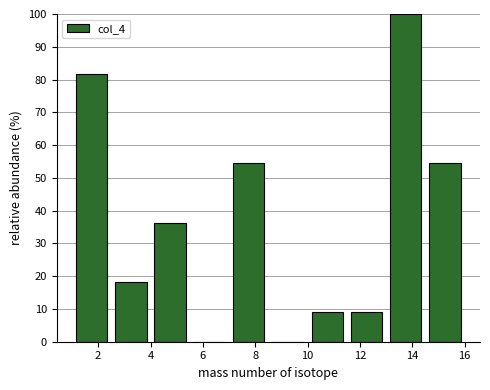

How tall is the bar that spans 10.0 to 11.5 on the x-axis? Neither the bar edges nor the heights are printed on the chart, so give them approximately, as read against the axes.

9